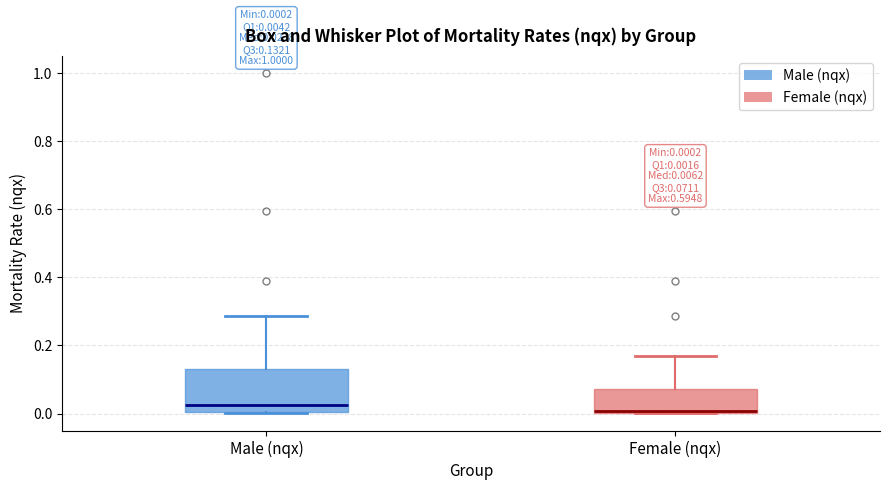

Comparing the boxes themselves (not the whiskers), which one is the tallest?

Male (nqx)